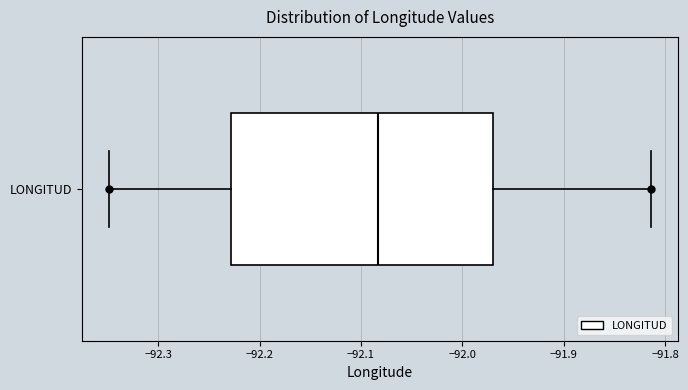

Read this box plot against the x-axis: the position of the median line, the range covered by the box, and the ends of both whiskers. The values are not printed on the chart, so give them approximately, as read against the axis.

median -92.08, box -92.23 to -91.97, whiskers -92.35 to -91.81